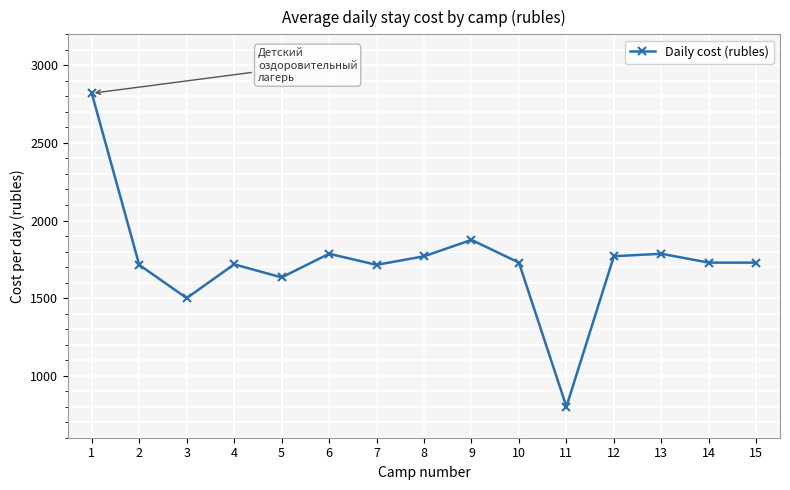

What is the average value?

1738.0